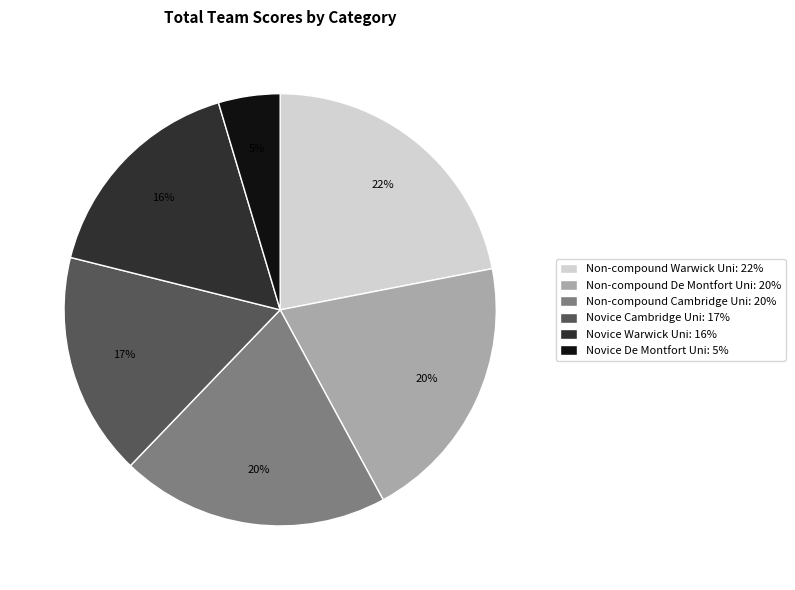

Approximately how many times larger is the value at Novice Cambridge Uni compared to Non-compound De Montfort Uni?

0.8